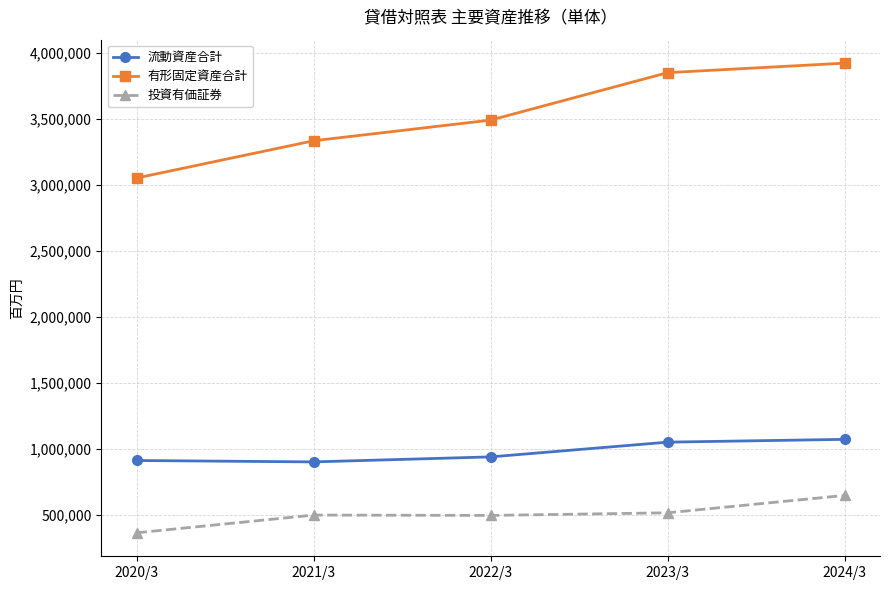

Count the number of data series in this chart.

3